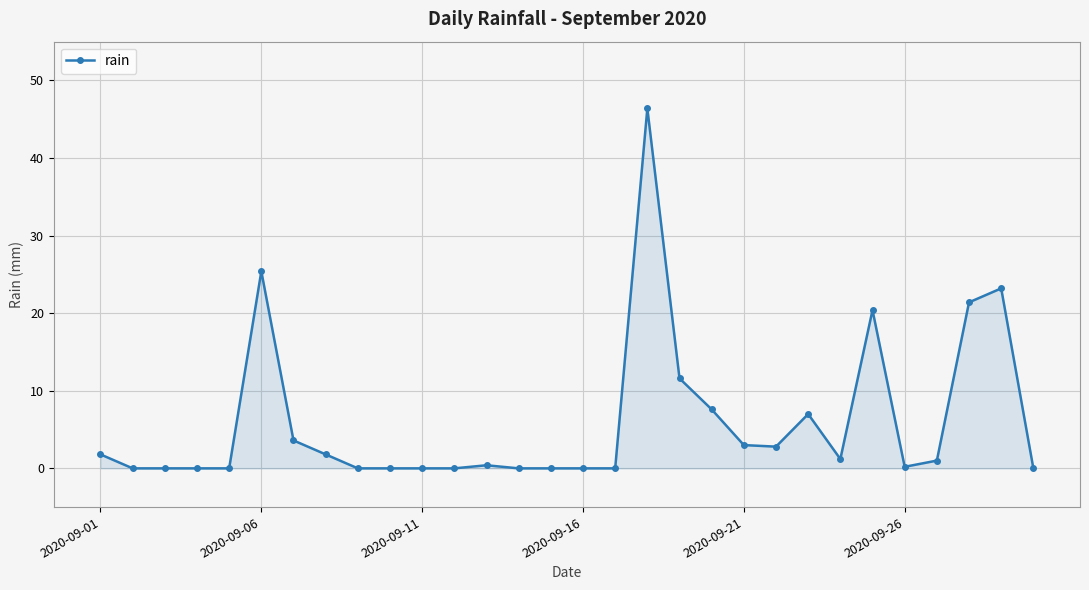

What is the maximum value shown in the chart?

46.4